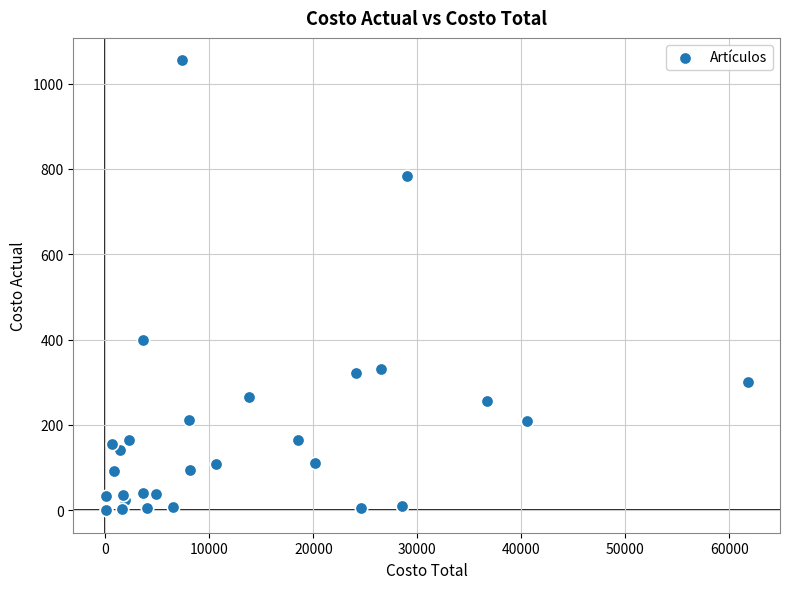

What Y value in the scatter plot is closest to 527?

400.0